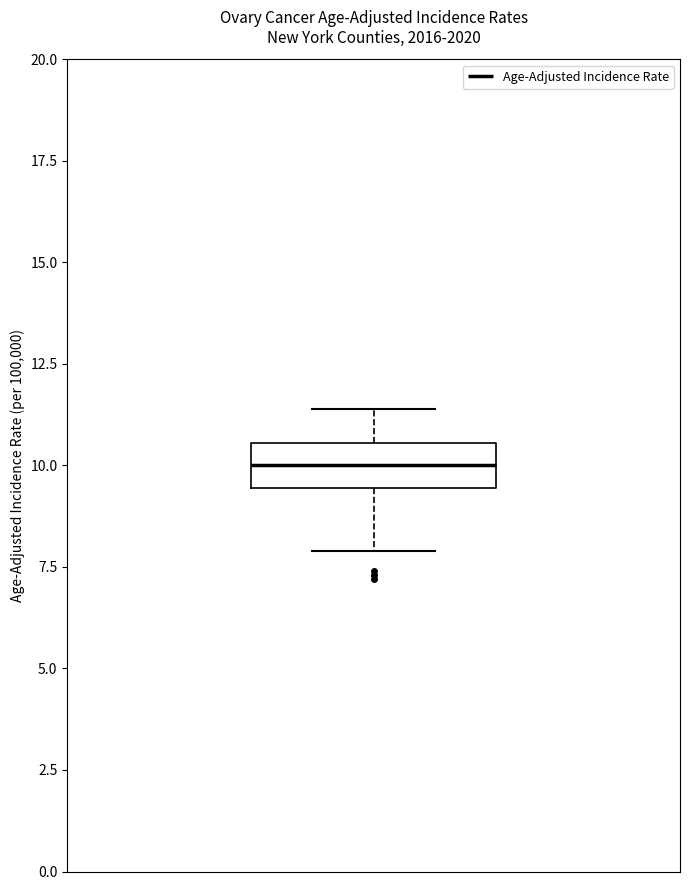

Where does the lower whisker of the box end on the y-axis? The values are not printed on the chart, so give them approximately, as read against the axis.

8.0